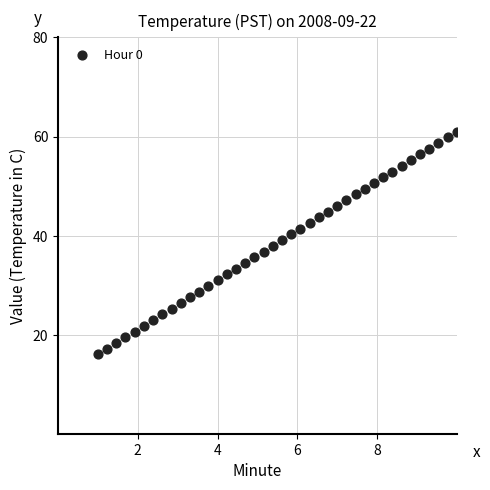

What is the range of X values (max minus min)?

9.0